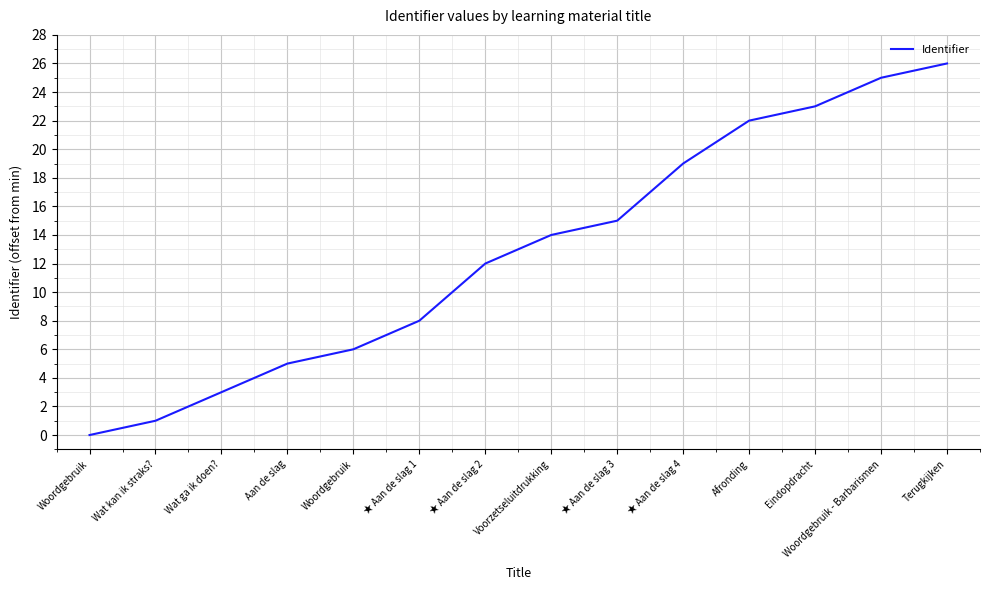

Count the number of categories in the chart.

14